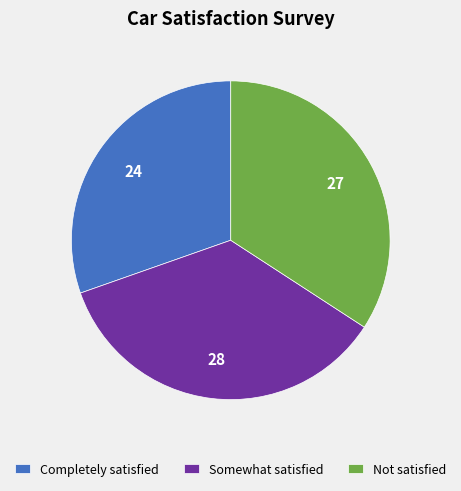

Does Completely satisfied represent more than half of the total?

No